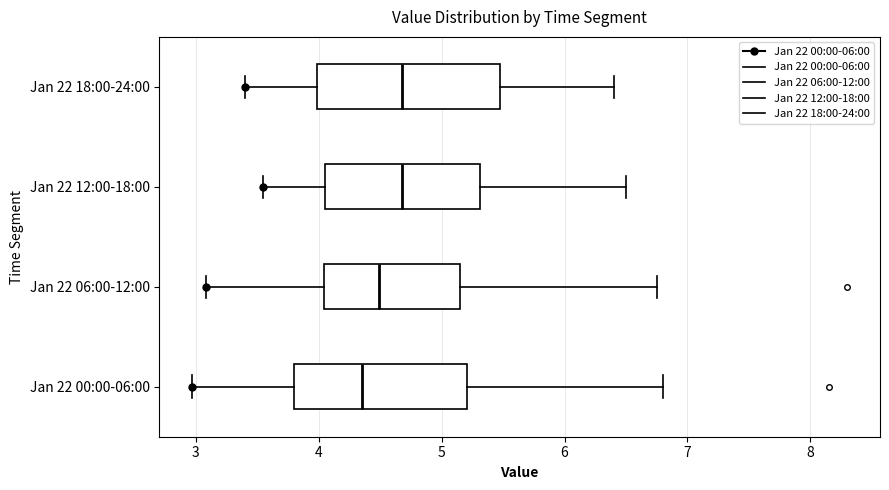

Which box's median line is the furthest to the left?

Jan 22 00:00-06:00